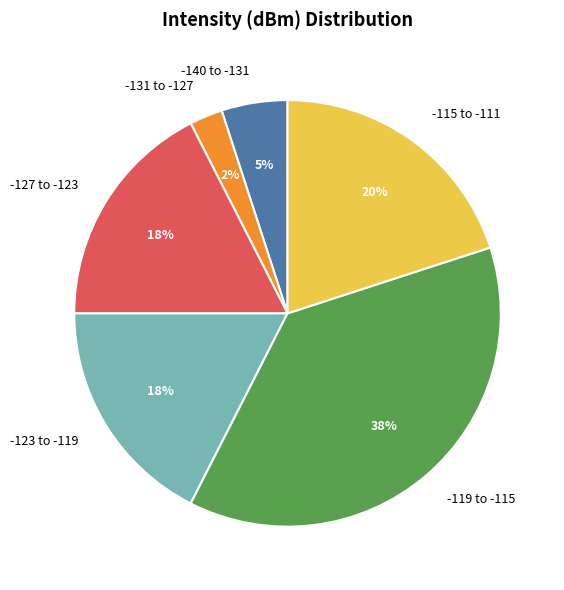

To the nearest percent, what is the average slice percentage?

17%